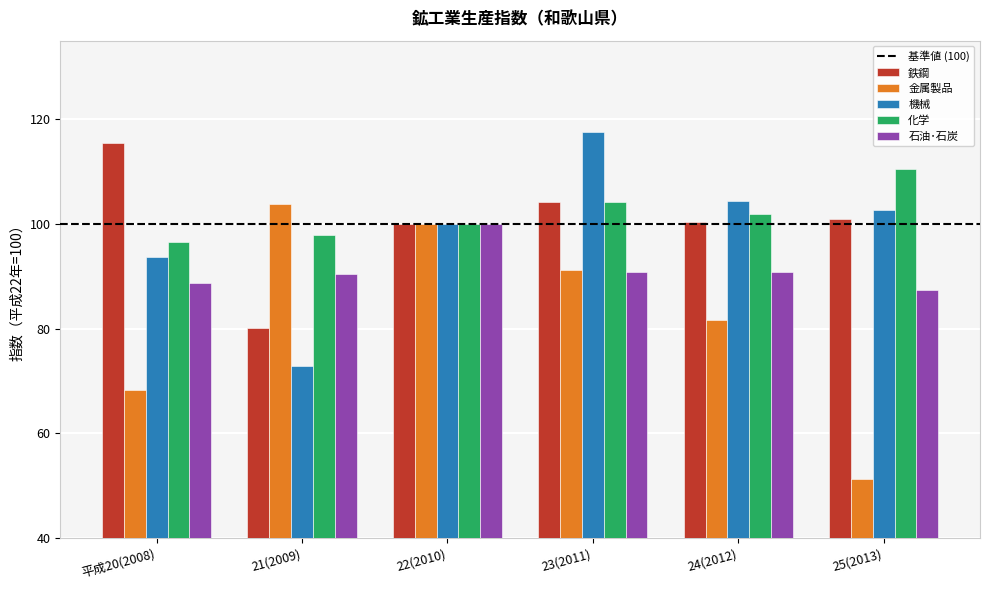

What position from the left is 24(2012)?

5